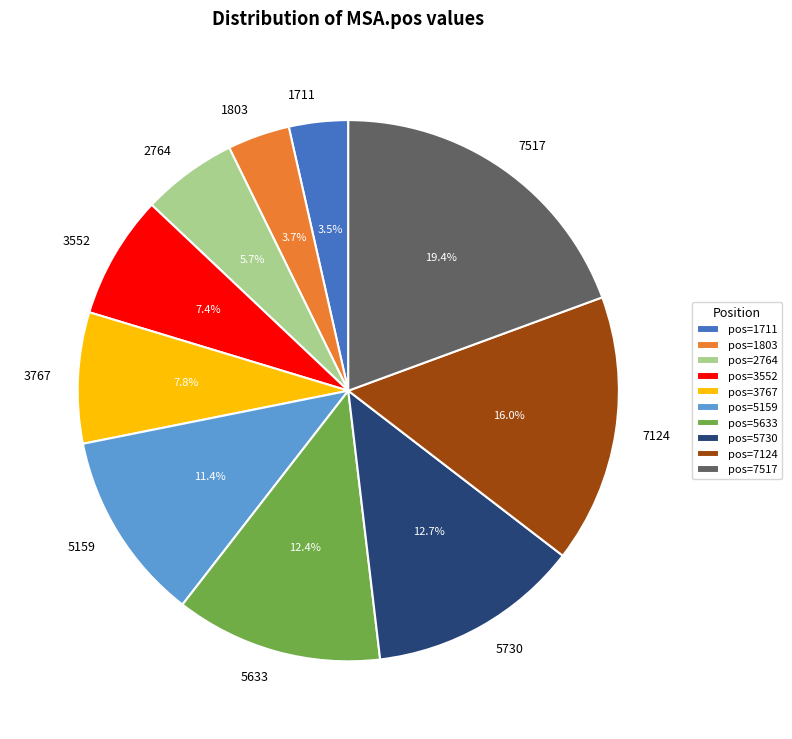

To the nearest percent, what portion does 3552 represent?

7%